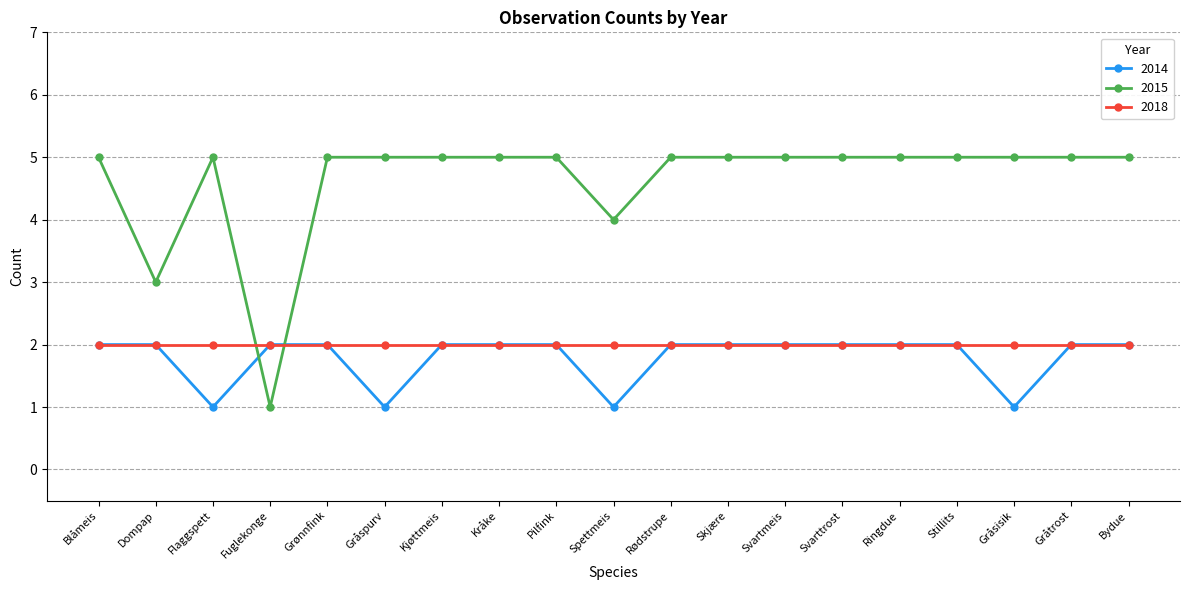

What is the spread (max minus min) of values at Spettmeis?

3